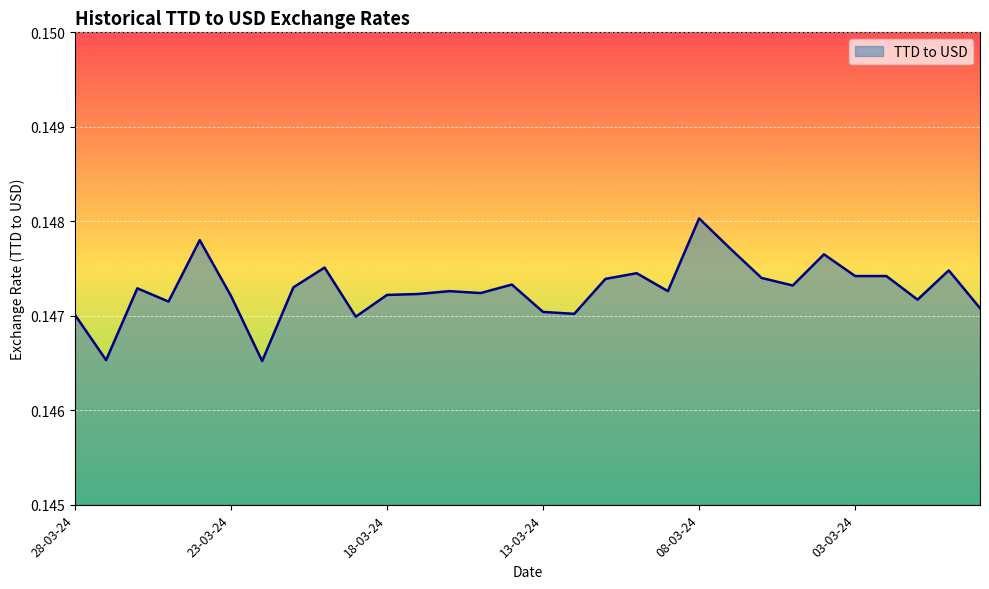

Reading left to right, transcribe all the data shown in this chart.

28-03-24=0.1	27-03-24=0.1	26-03-24=0.1	25-03-24=0.1	24-03-24=0.1	23-03-24=0.1	22-03-24=0.1	21-03-24=0.1	20-03-24=0.1	19-03-24=0.1	18-03-24=0.1	17-03-24=0.1	16-03-24=0.1	15-03-24=0.1	14-03-24=0.1	13-03-24=0.1	12-03-24=0.1	11-03-24=0.1	10-03-24=0.1	09-03-24=0.1	08-03-24=0.1	07-03-24=0.1	06-03-24=0.1	05-03-24=0.1	04-03-24=0.1	03-03-24=0.1	02-03-24=0.1	01-03-24=0.1	29-02-24=0.1	28-02-24=0.1